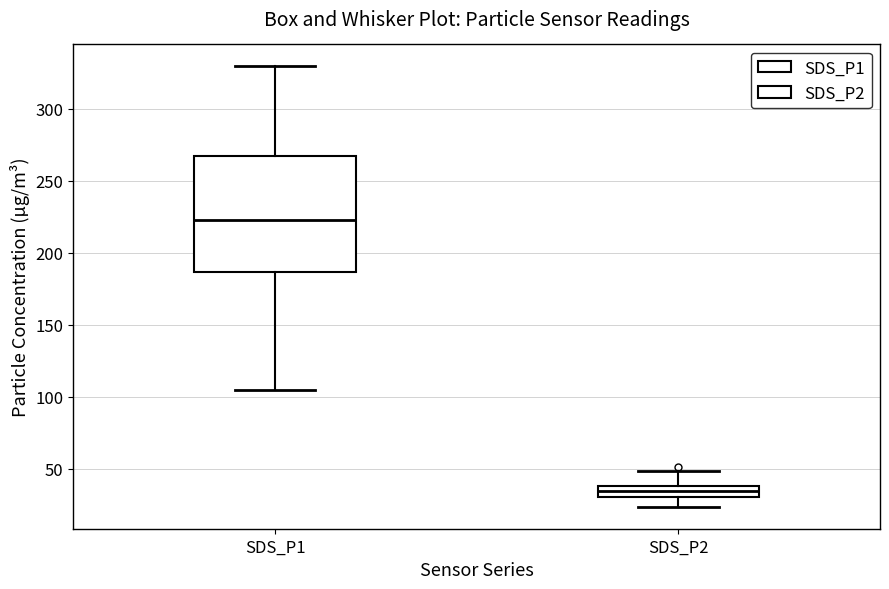

Which box is the tallest, from its lower edge to its upper edge?

SDS_P1